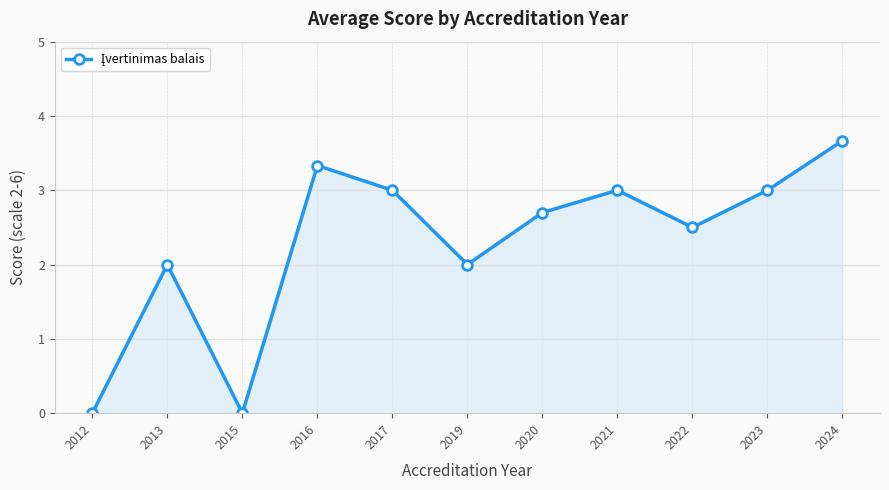

Reading left to right, what are all the values shown in this chart?

0.0	2.0	0.0	3.3	3.0	2.0	2.7	3.0	2.5	3.0	3.7